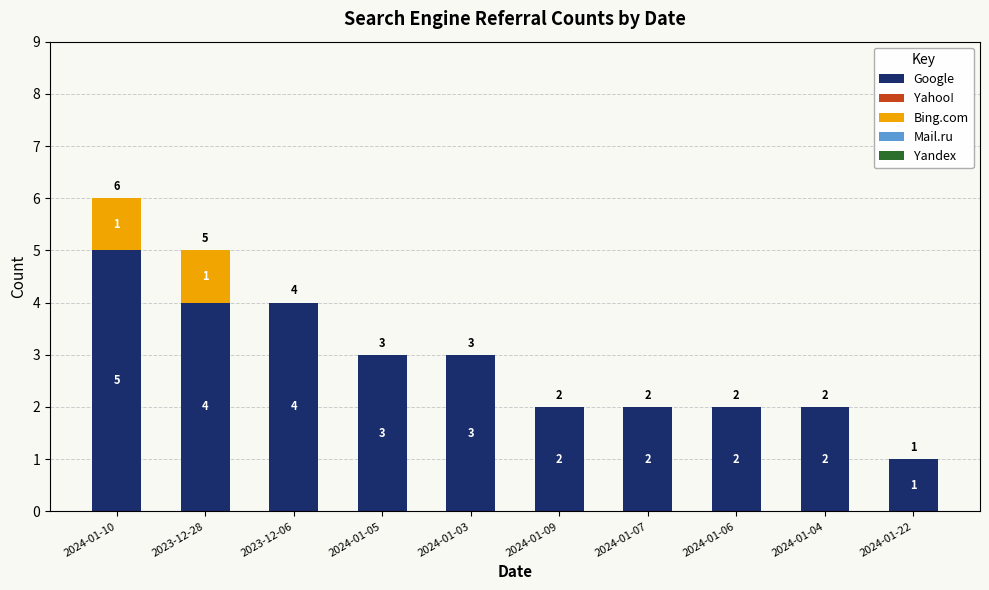

At which category is the sum across all series the highest?

2024-01-10